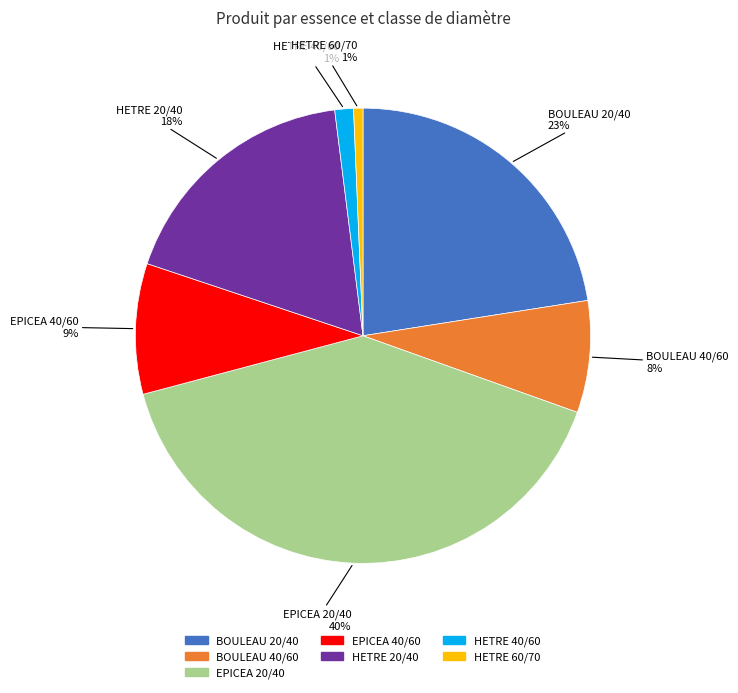

To the nearest percent, what is the difference between the HETRE 40/60 and EPICEA 40/60 slice percentages?

8%